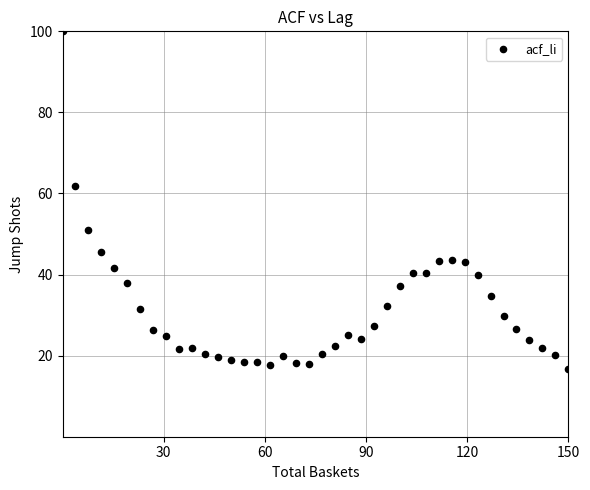

What is the range of X values (max minus min)?

150.0